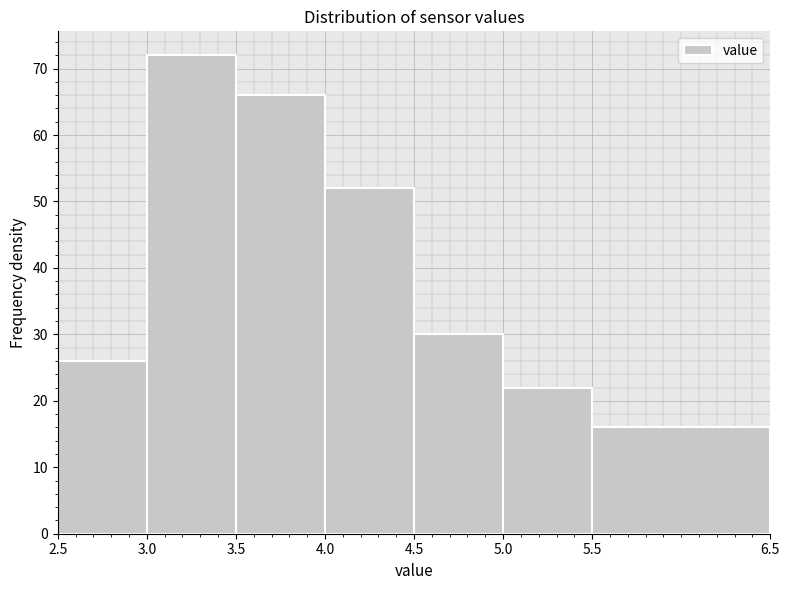

Reading left to right, list every bar in this chart as the range it spans on the x-axis followed by its height. The values are not printed on the chart, so give them approximately, as read against the axis.

2.5 to 3.0: 26
3.0 to 3.5: 72
3.5 to 4.0: 66
4.0 to 4.5: 52
4.5 to 5.0: 30
5.0 to 5.5: 22
5.5 to 6.5: 16